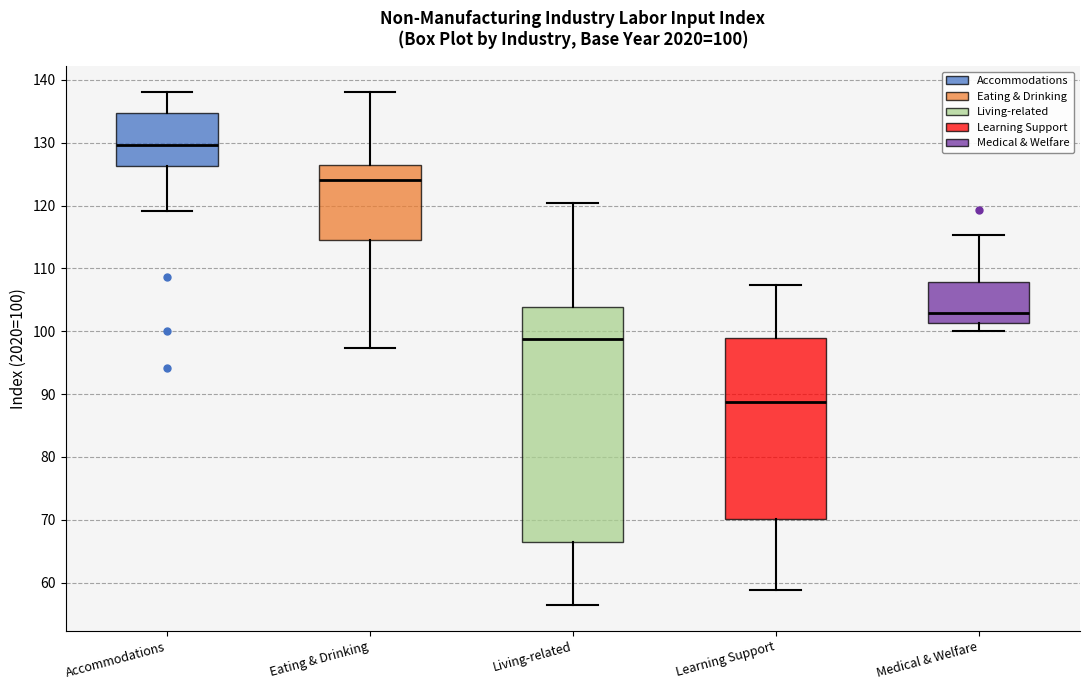

Which box has the lowest median line?

Learning Support